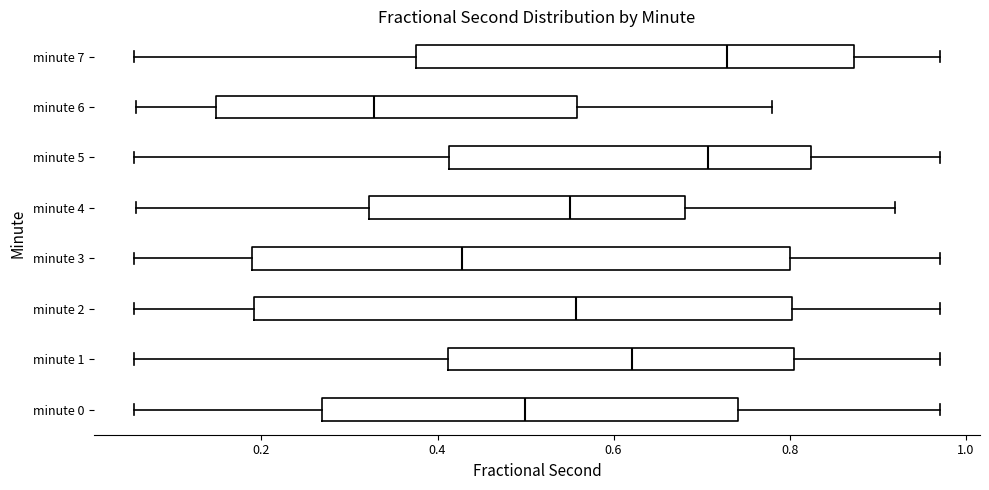

Where is the left edge of the box for minute 0 on the x-axis? The values are not printed on the chart, so give them approximately, as read against the axis.

0.26